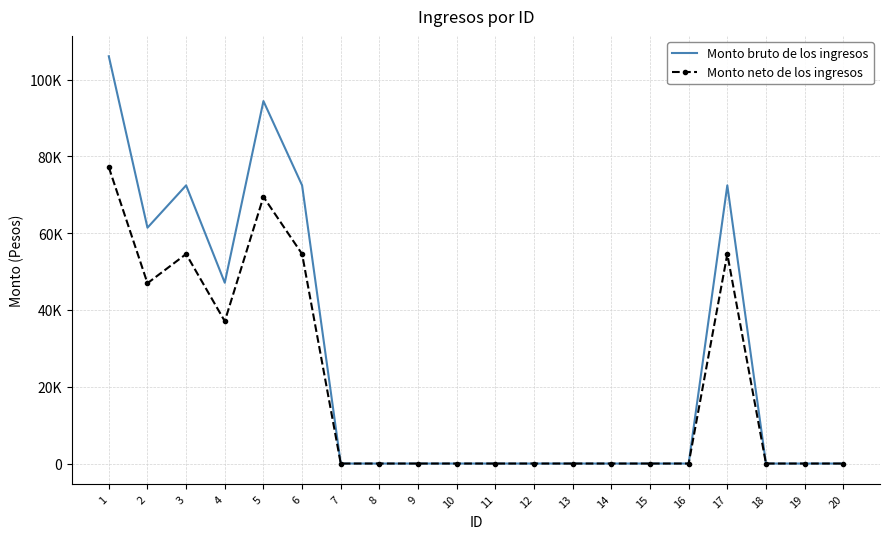

What are all the series names shown in the legend?

Monto bruto de los ingresos, Monto neto de los ingresos